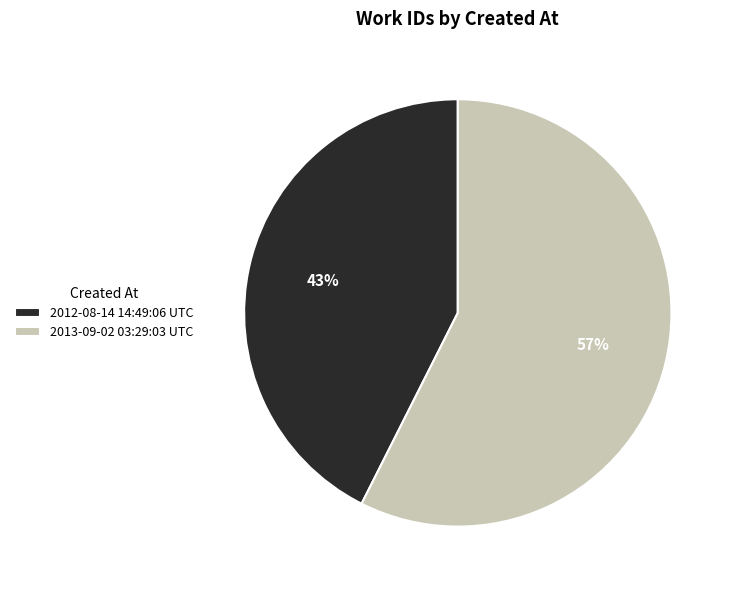

Between 2013-09-02 03:29:03 UTC and 2012-08-14 14:49:06 UTC, which is larger?

2013-09-02 03:29:03 UTC